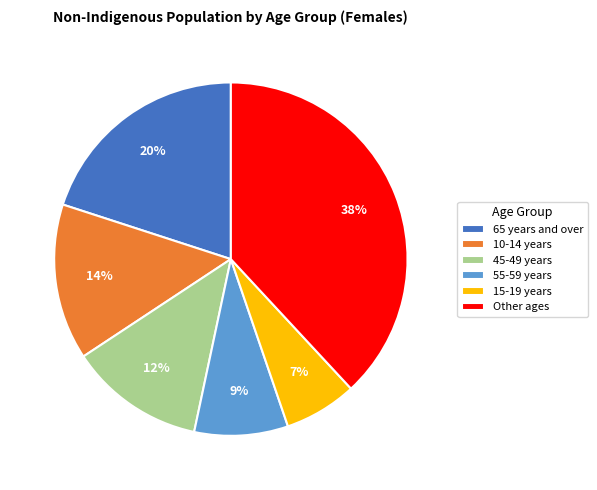

Is the sum of 65 years and over and 45-49 years greater than half?

No